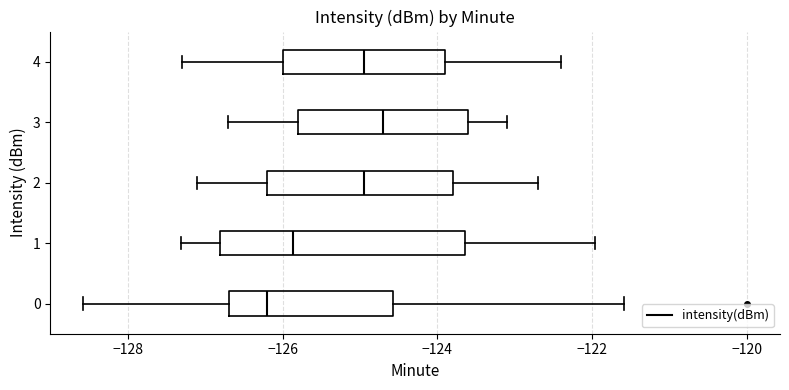

Where is the right edge of the box at y = 3 on the x-axis? The values are not printed on the chart, so give them approximately, as read against the axis.

-123.6